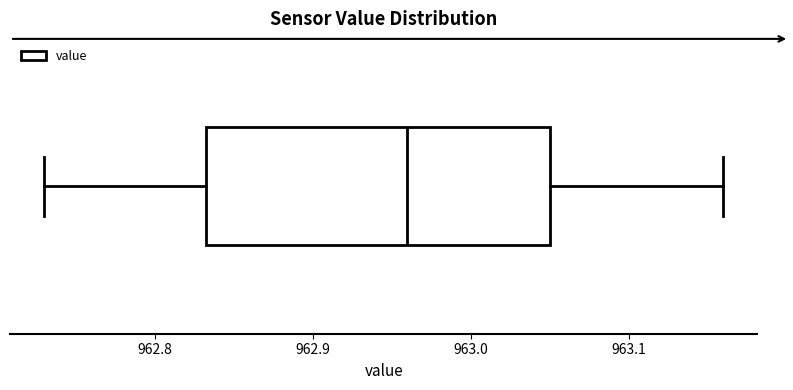

Read this box plot against the x-axis: the position of the median line, the range covered by the box, and the ends of both whiskers. The values are not printed on the chart, so give them approximately, as read against the axis.

median 962.96, box 962.83 to 963.05, whiskers 962.73 to 963.16